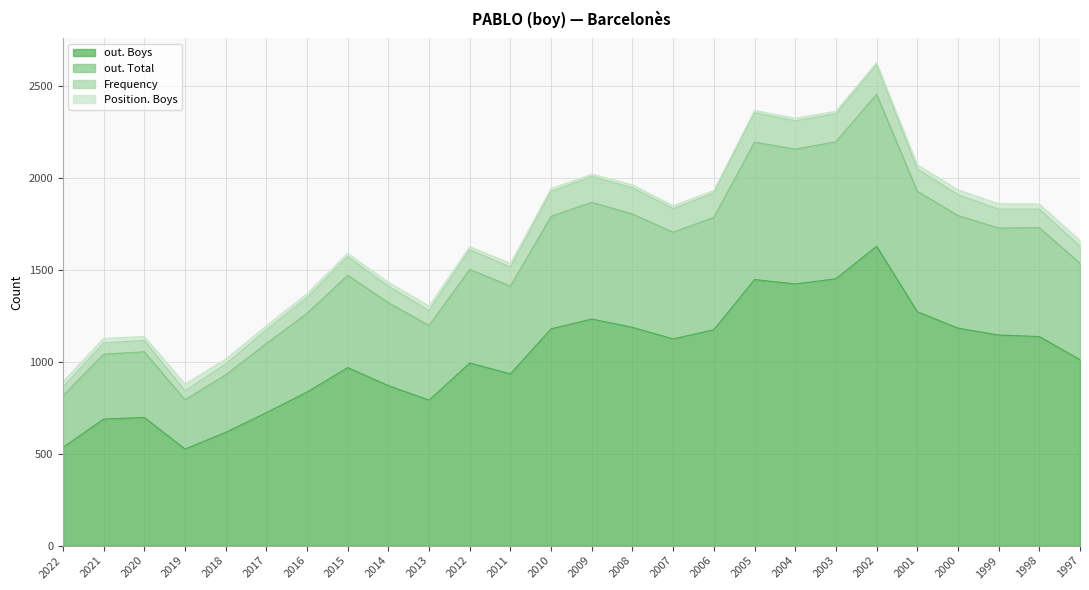

At which label does out. Boys first exceed 1124?

2010